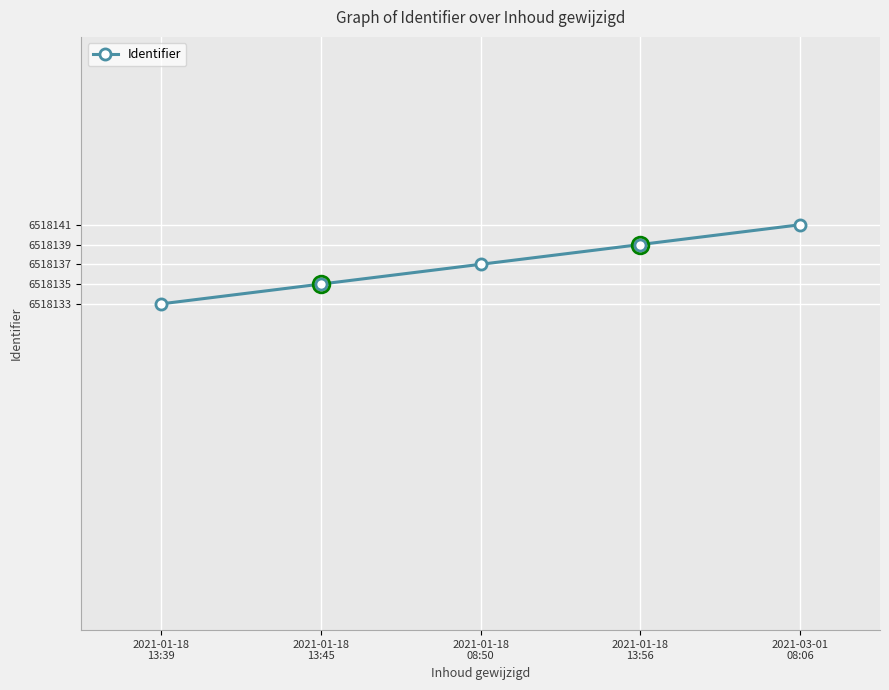

Reading left to right, what are all the values shown in this chart?

6518133	6518135	6518137	6518139	6518141